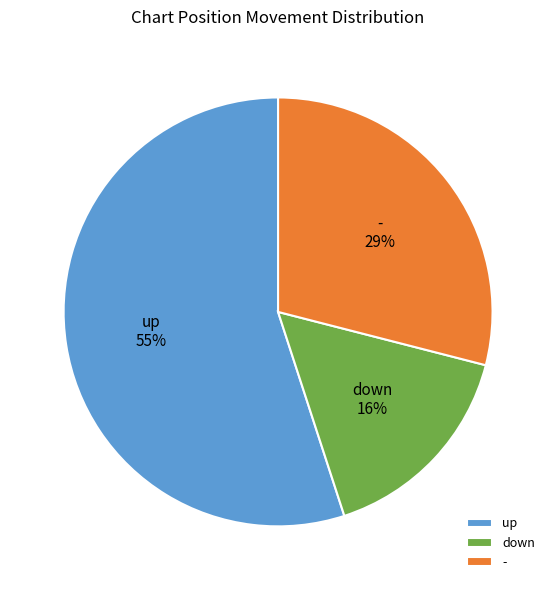

How many segments does this pie chart have?

3